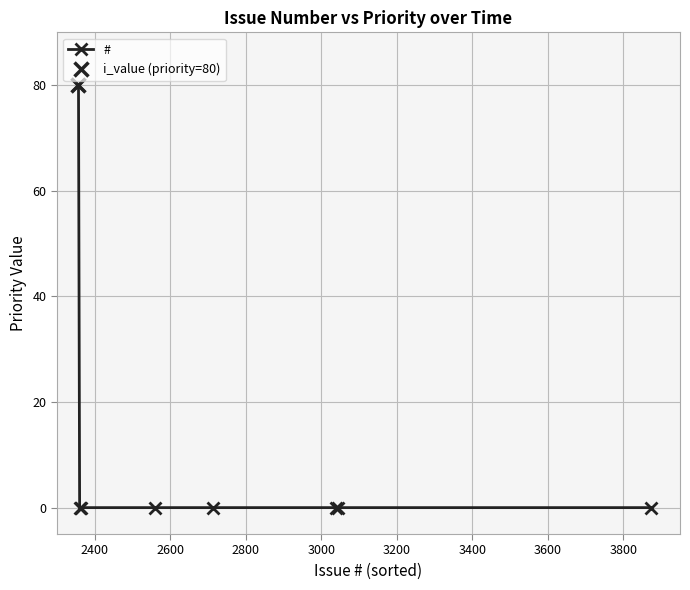

Reading right to left, list all the values displayed in this chart.

0	0	0	0	0	0	0	80